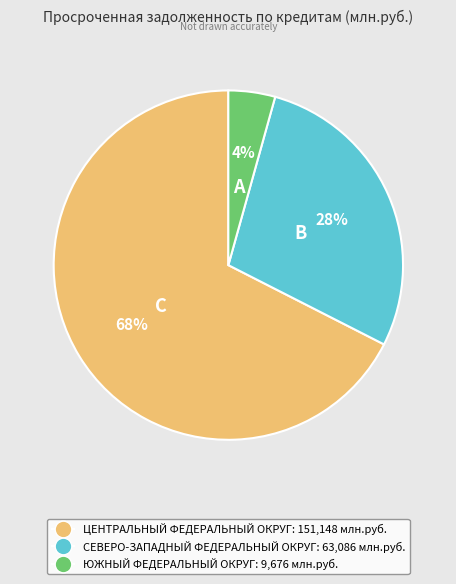

The СЕВЕРО-ЗАПАДНЫЙ ФЕДЕРАЛЬНЫЙ ОКРУГ slice represents 28% of the pie. True or false?

True